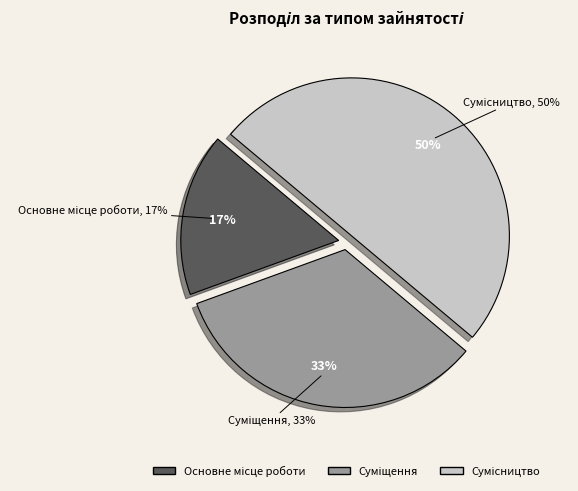

To the nearest percent, what percentage of the pie is Суміщення?

33%